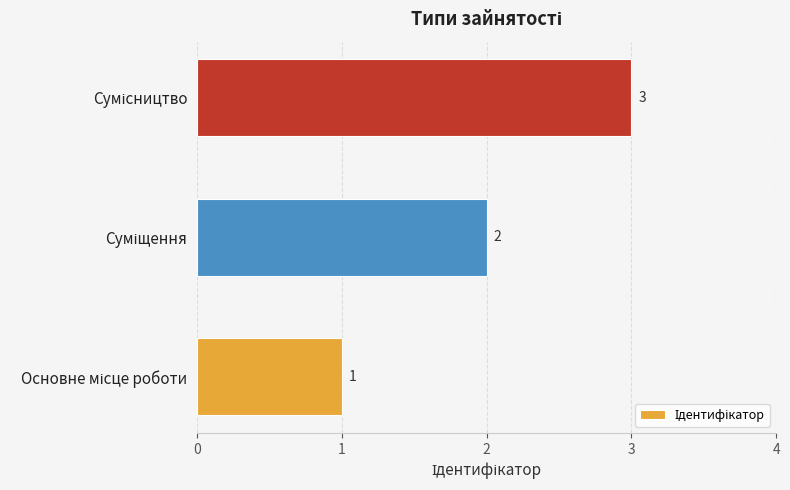

Count the values in the range 1 to 3.

3